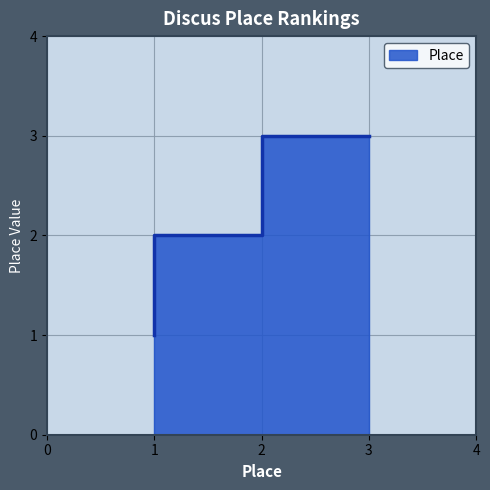

List the labels in order of value, largest first.

3, 2, 1